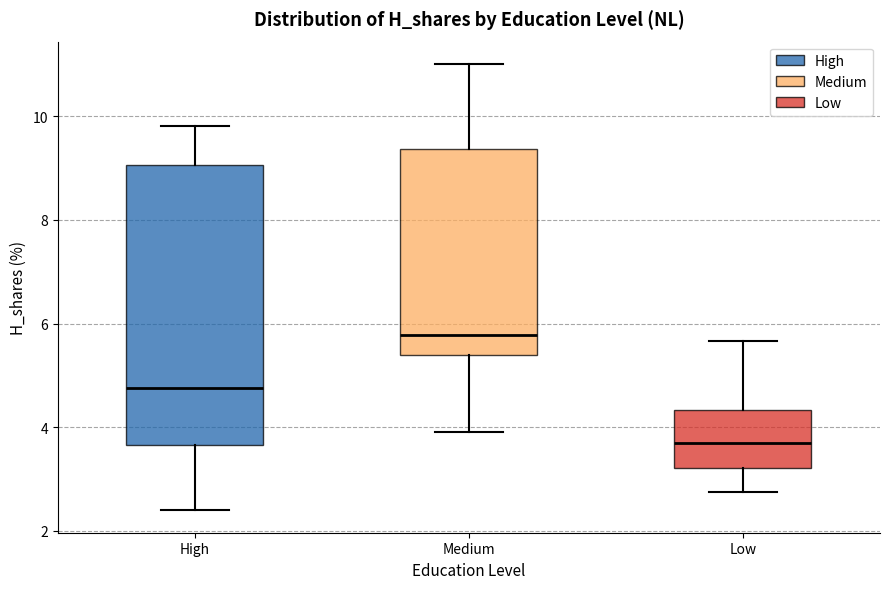

Which box has the lowest median line?

Low